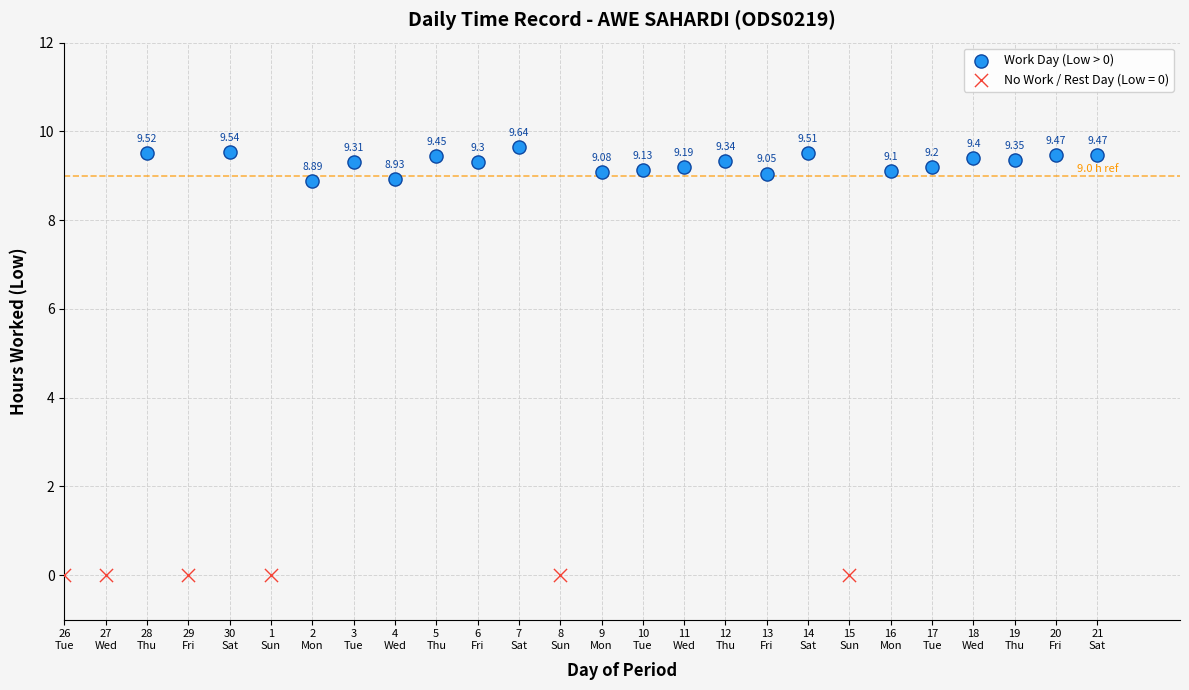

Which series reaches the maximum Y coordinate?

Work Day (Low > 0)